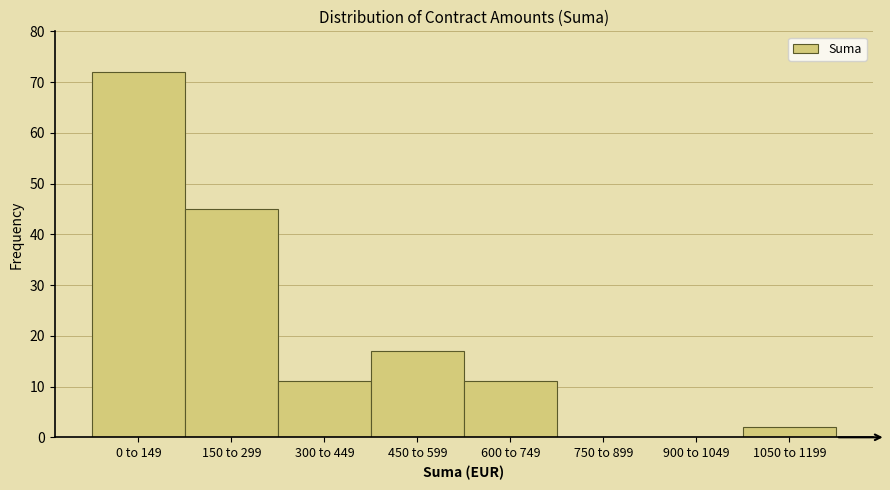

Reading left to right, extract all data points from this chart.

0 to 149=72	150 to 299=45	300 to 449=11	450 to 599=17	600 to 749=11	750 to 899=0	900 to 1049=0	1050 to 1199=2